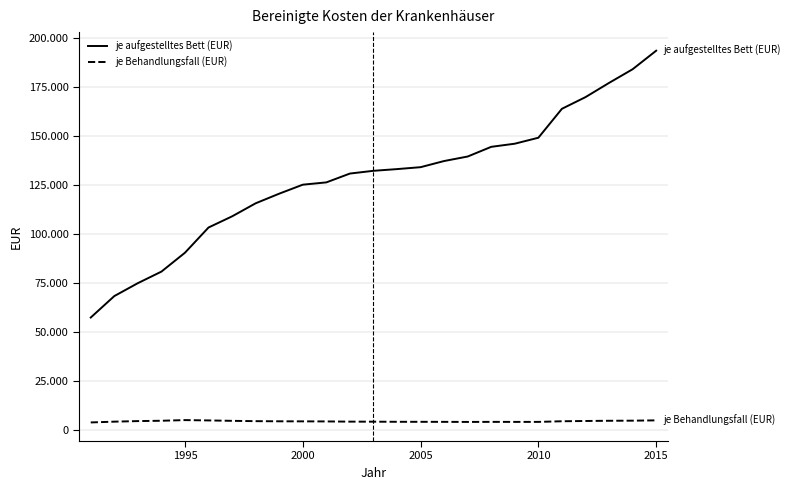

True or false: je aufgestelltes Bett (EUR) and je Behandlungsfall (EUR) cross at least once.

False